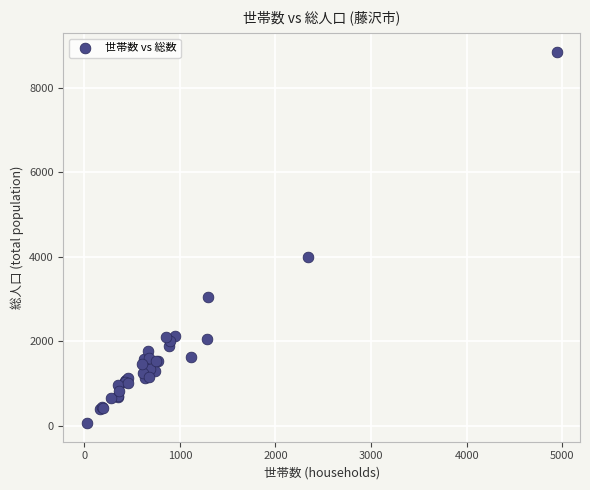

What Y value in the scatter plot is closest to 4460?

4004